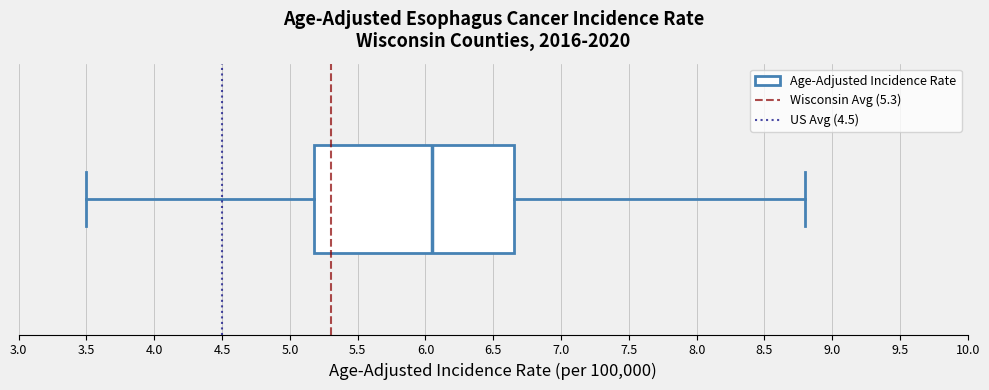

Where does the left whisker of the box end on the x-axis? The values are not printed on the chart, so give them approximately, as read against the axis.

3.50